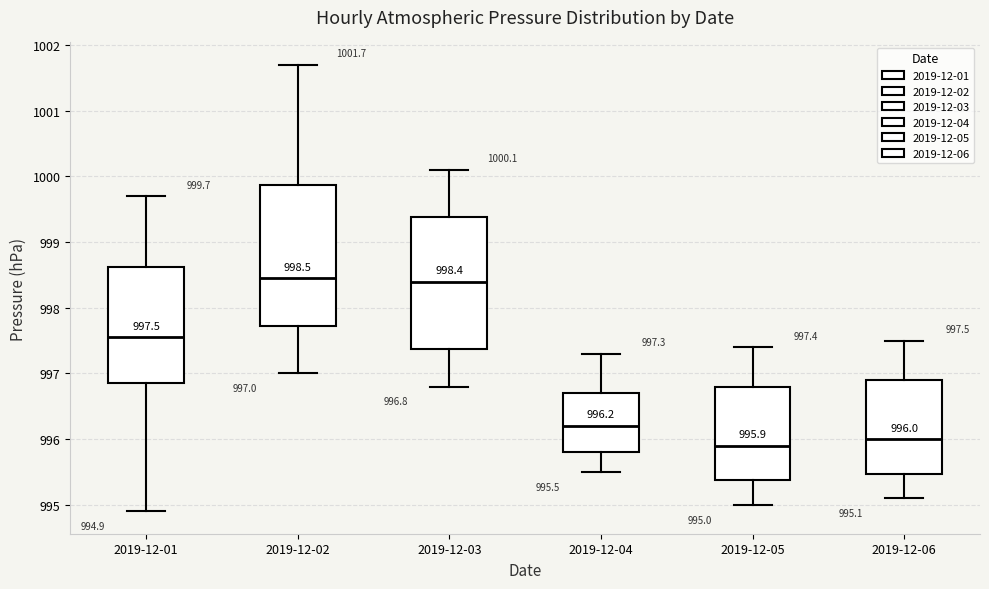

Which box's median line is the lowest?

2019-12-05